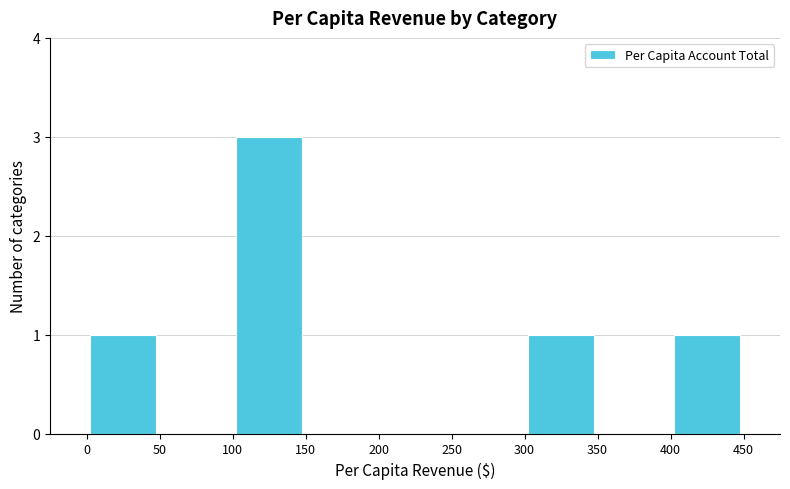

Reading left to right, list every bar in this chart as the range it spans on the x-axis followed by its height. The values are not printed on the chart, so give them approximately, as read against the axis.

0 to 50: 1
50 to 100: 0
100 to 150: 3
150 to 200: 0
200 to 250: 0
250 to 300: 0
300 to 350: 1
350 to 400: 0
400 to 450: 1